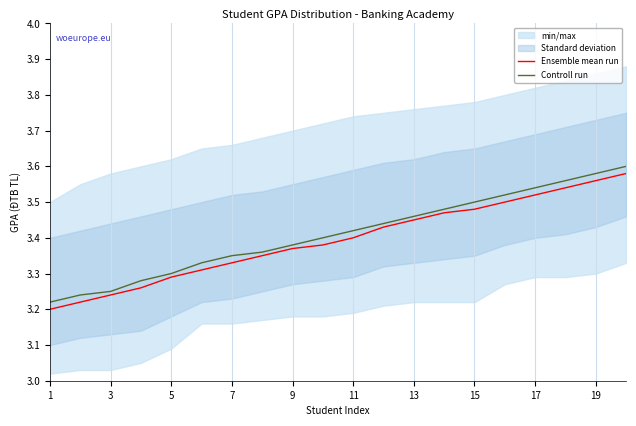

What is the total value across all series at 1?

6.4